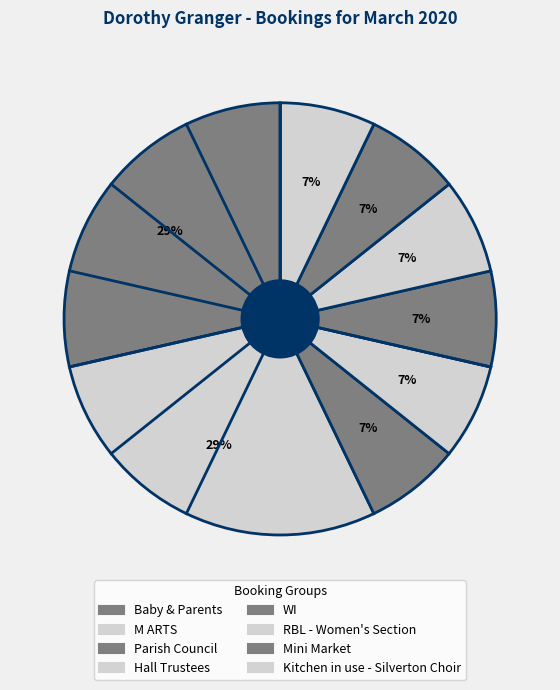

How many slices are in this pie chart?

8